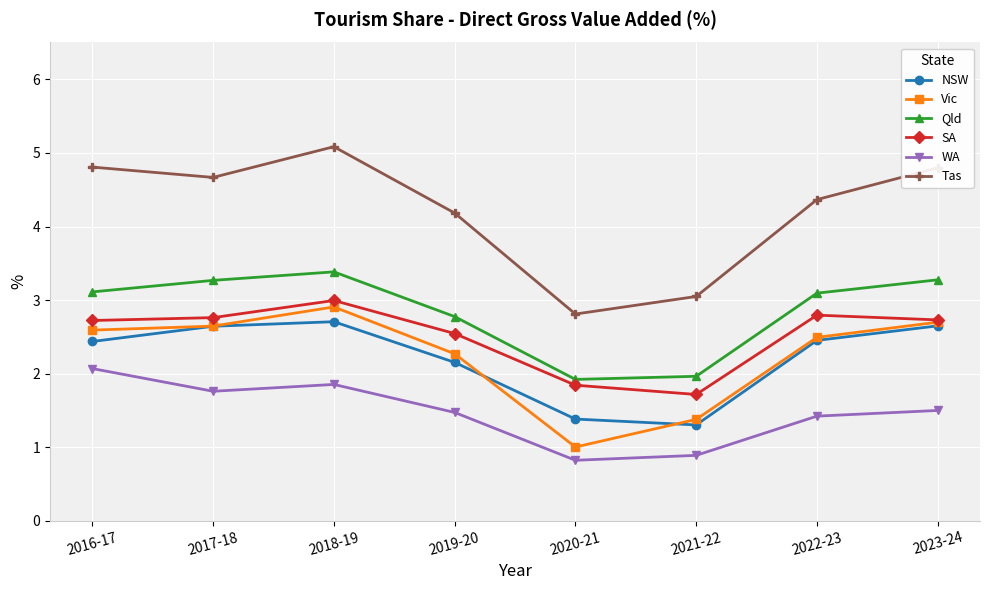

Where is the first local maximum for SA?

2018-19